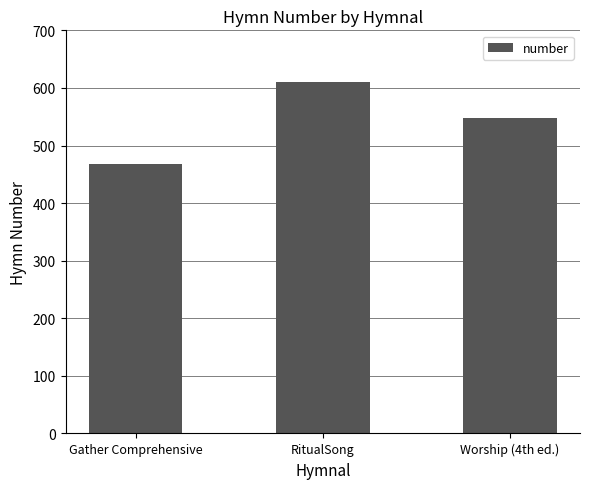

What is the label of the 2nd bar from the right?

RitualSong